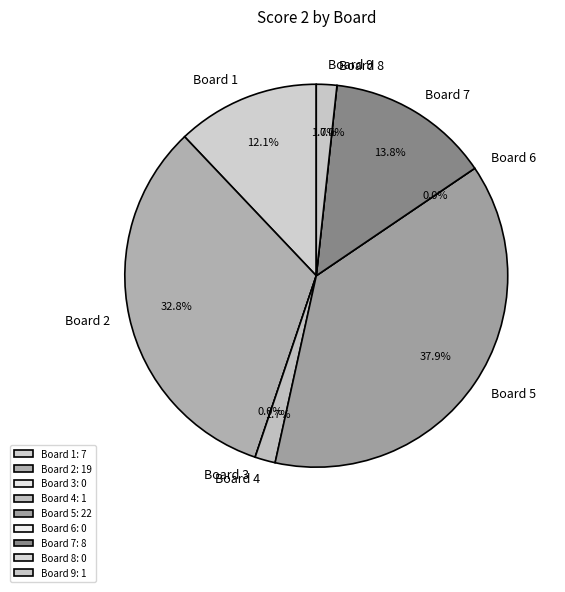

To the nearest percent, what portion does Board 5 represent?

38%